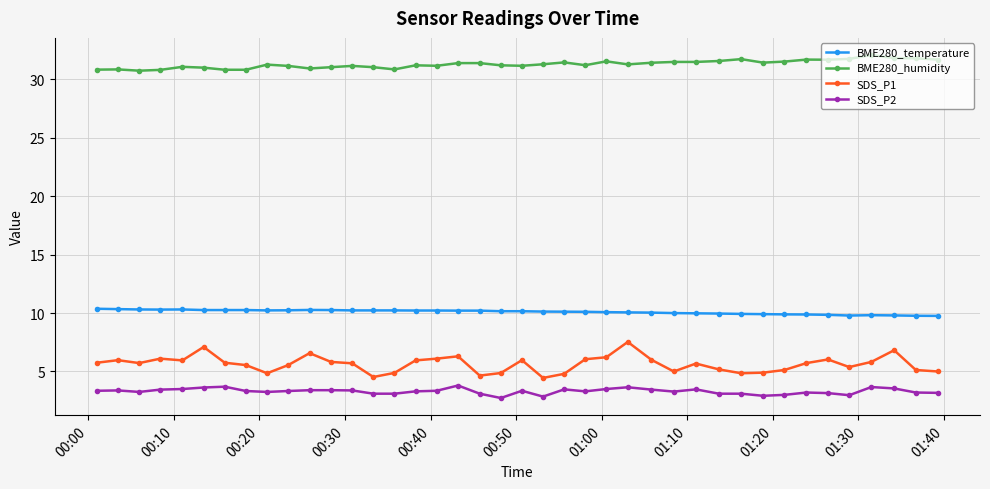

True or false: BME280_temperature has more than 0 interior local peaks.

True